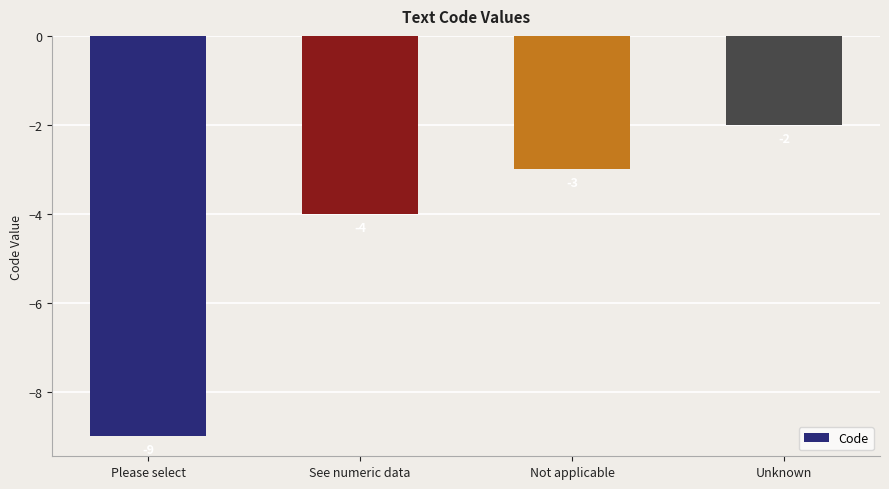

What is the difference between the maximum and minimum values?

7